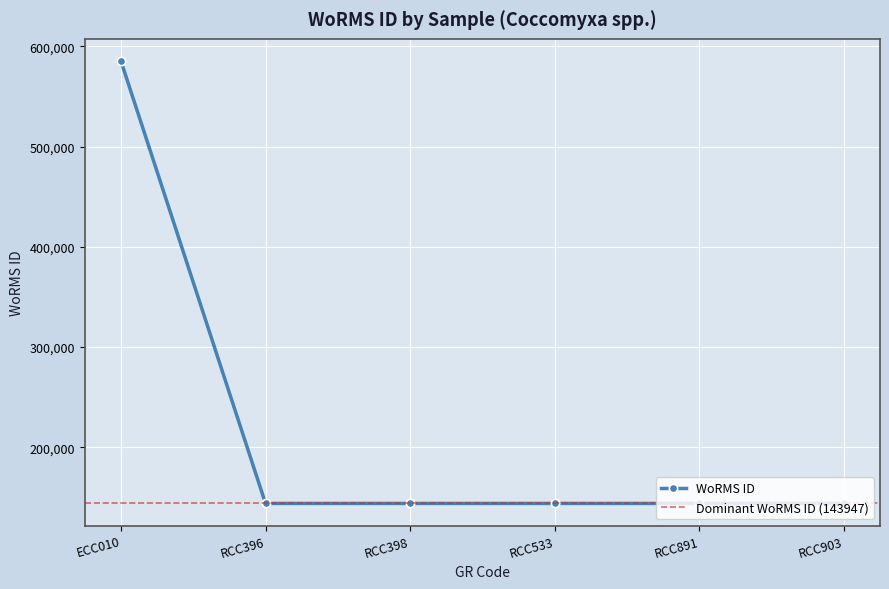

True or false: the data has more than 1 interior local peaks.

False